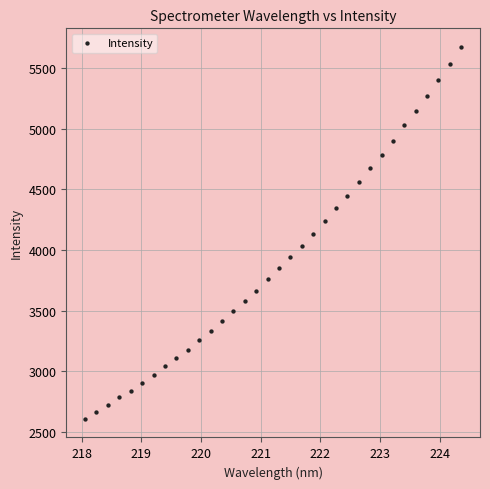

What is the range of Y values (max minus min)?

3069.1